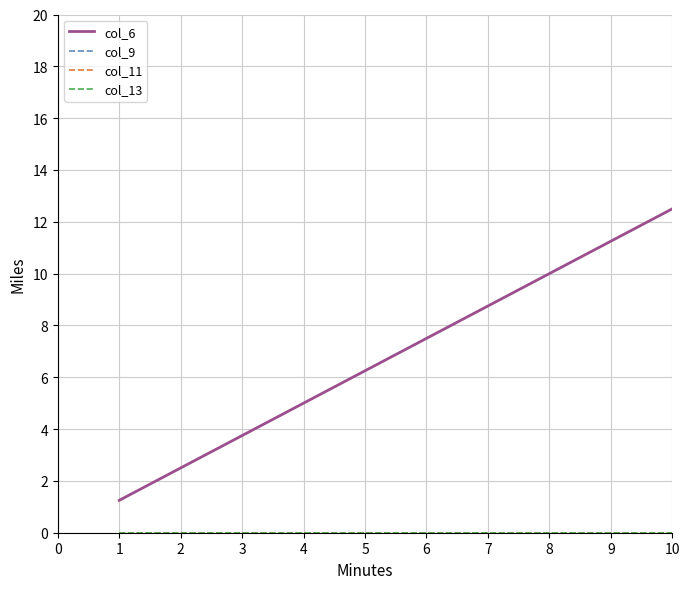

How many lines are shown in the chart?

4